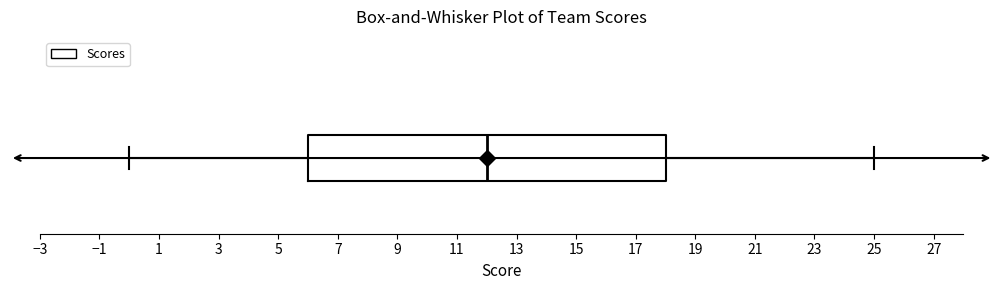

Read this box plot against the x-axis: the position of the median line, the range covered by the box, and the ends of both whiskers. The values are not printed on the chart, so give them approximately, as read against the axis.

median 12, box 6 to 18, whiskers 0 to 25